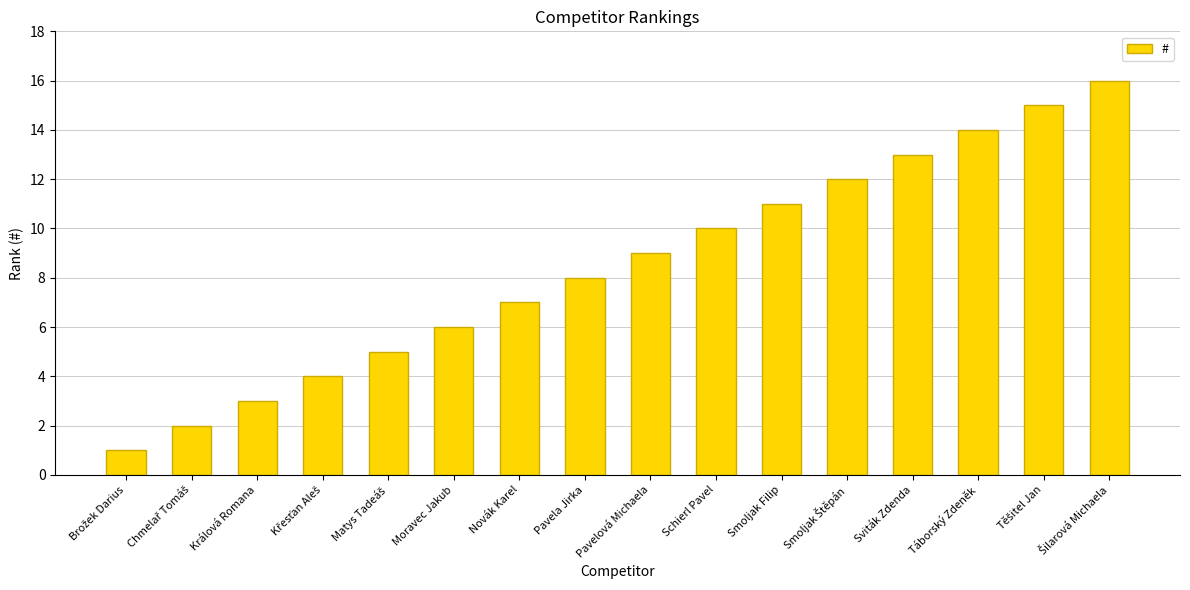

What is the label of the 10th bar from the left?

Schierl Pavel